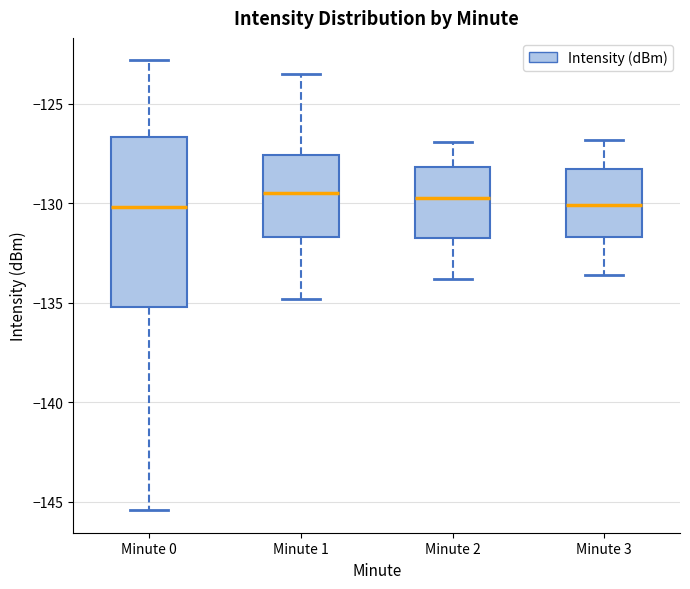

Where is the lower edge of the box for Minute 1 on the y-axis? The values are not printed on the chart, so give them approximately, as read against the axis.

-131.5